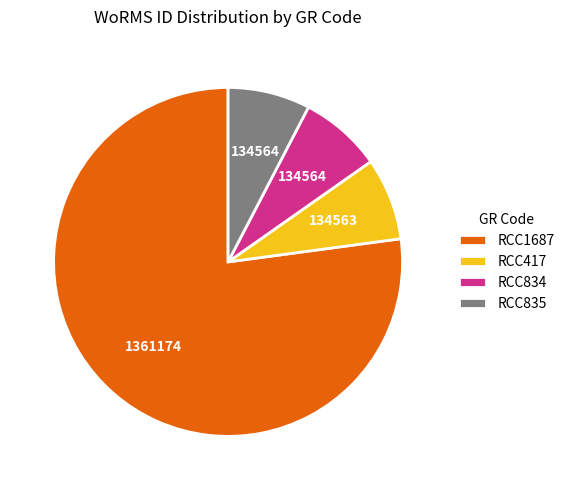

Which slice is the largest?

RCC1687